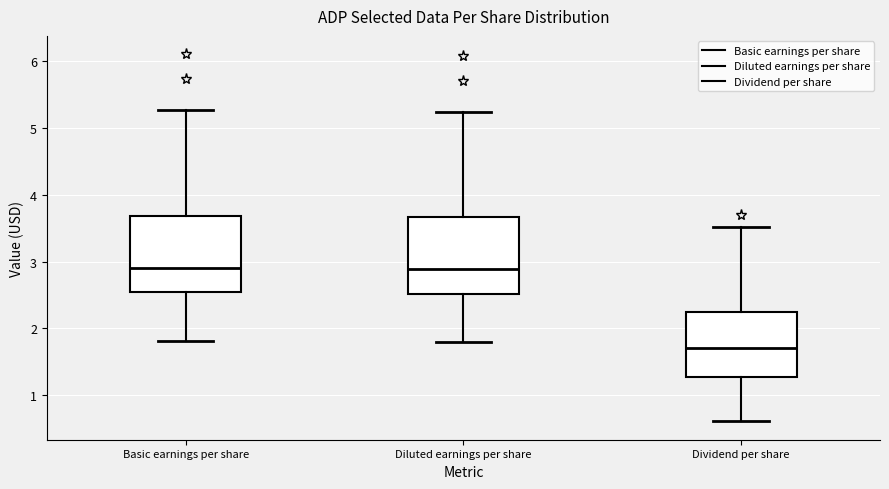

Reading left to right, transcribe this box plot: for each box, give where its median line is, the range the box spans, and where its two whiskers end, as read against the y-axis. The values are not printed on the chart, so give them approximately, as read against the axis.

Basic earnings per share: median 2.9, box 2.5 to 3.7, whiskers 1.8 to 5.3
Diluted earnings per share: median 2.9, box 2.5 to 3.7, whiskers 1.8 to 5.2
Dividend per share: median 1.7, box 1.3 to 2.2, whiskers 0.6 to 3.5